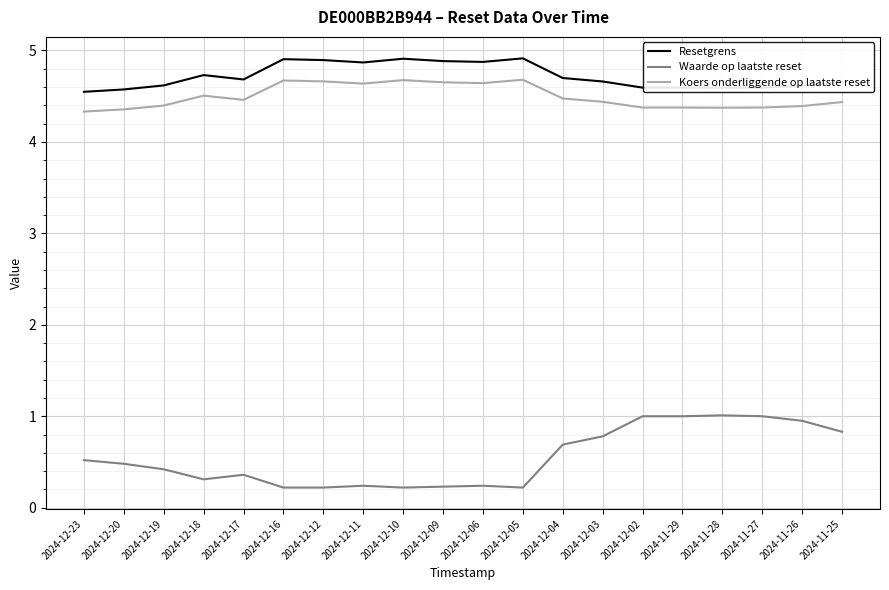

Rank the series at 2024-12-20 from lowest to highest value.

Waarde op laatste reset, Koers onderliggende op laatste reset, Resetgrens